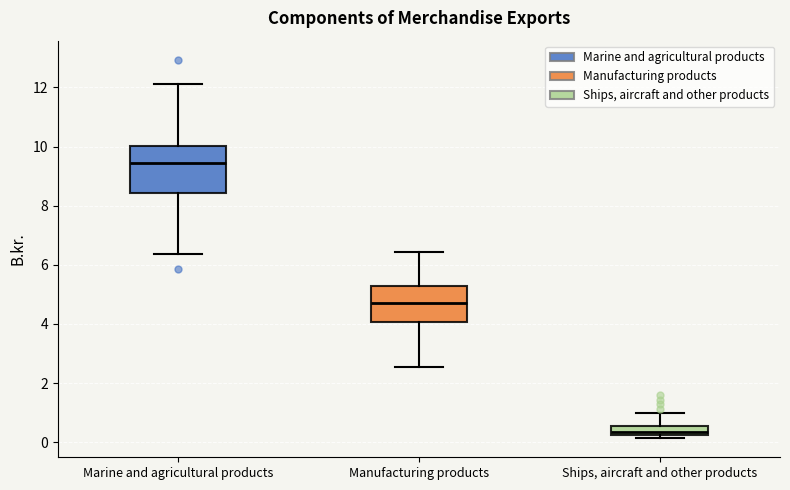

Which box is the tallest, from its lower edge to its upper edge?

Marine and agricultural products